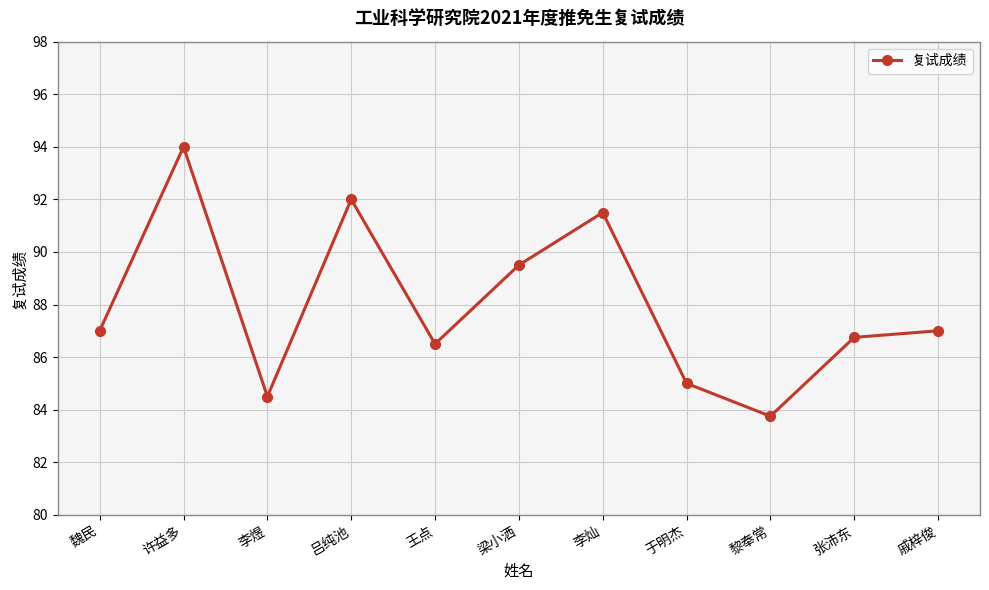

Between 王点 and 戚梓俊, which is larger?

戚梓俊